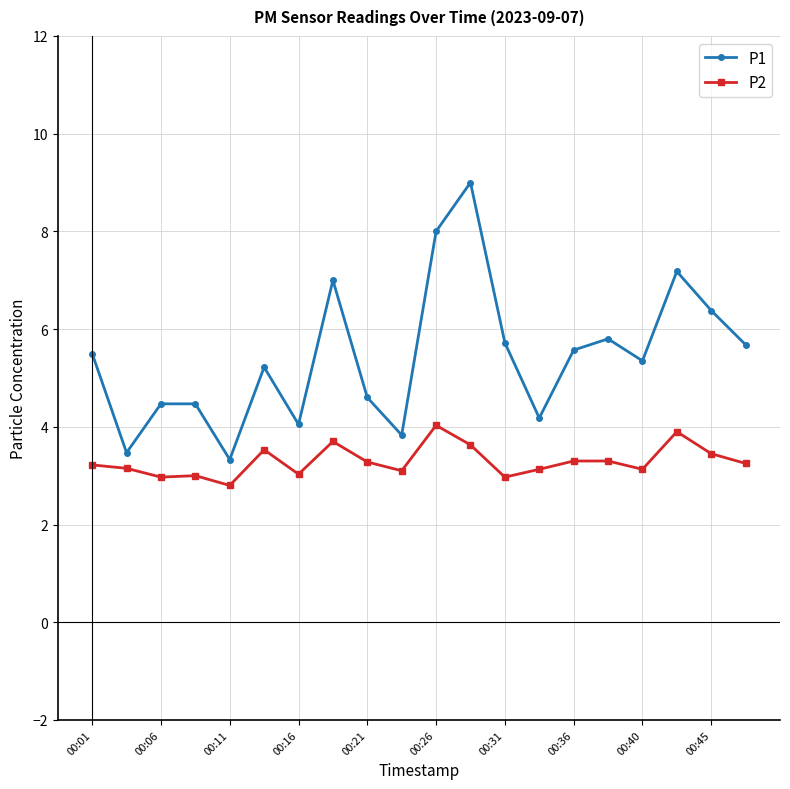

What is the average value of the P2 series?

3.3